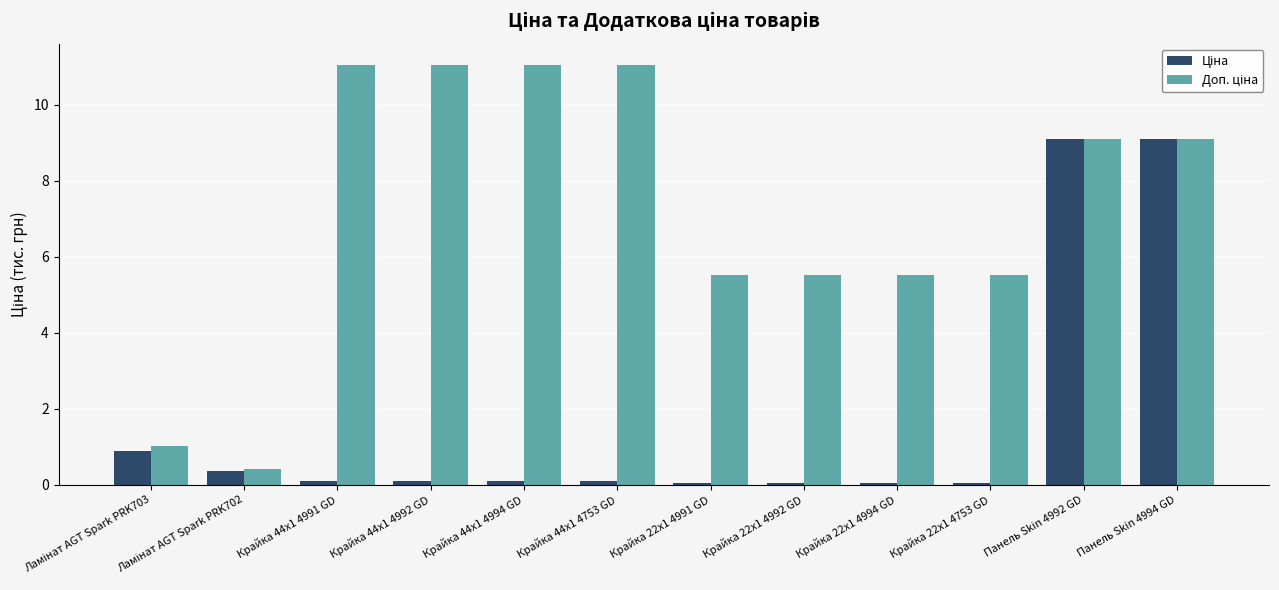

Count the number of categories in the chart.

12